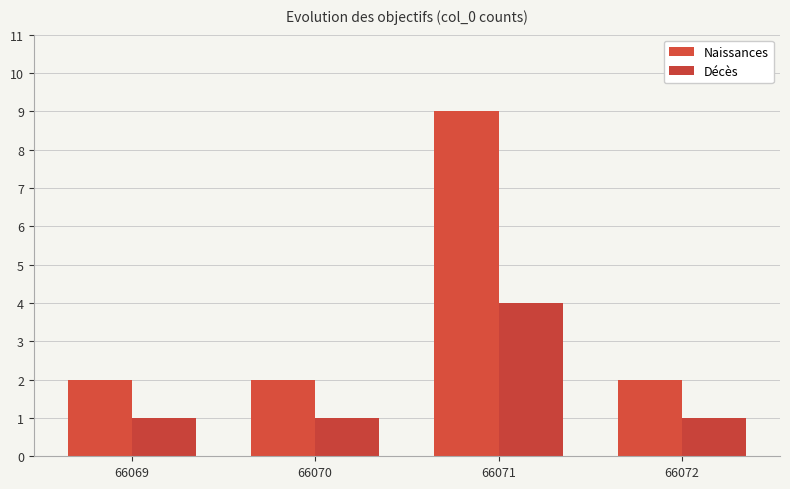

What is the average value of the Naissances series?

4